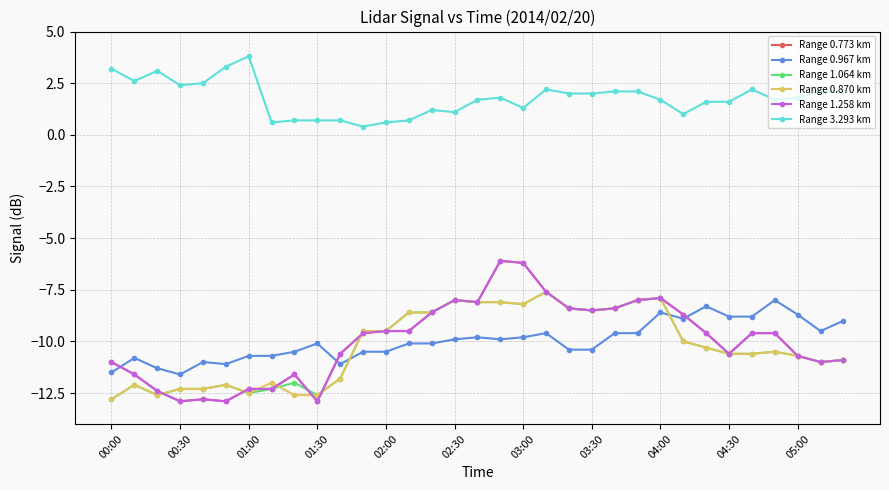

How many interior local valleys does the Range 0.773 km series have?

7